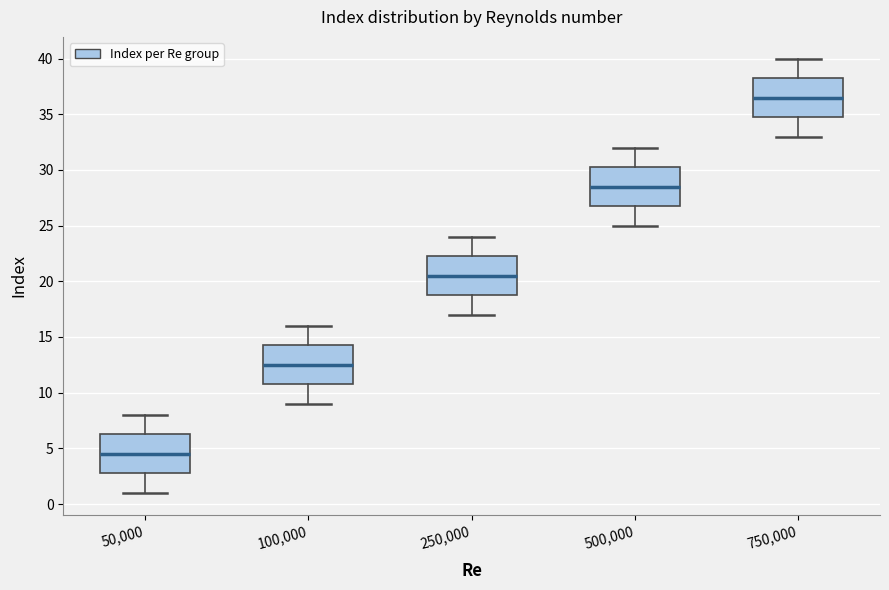

Where is the lower edge of the box at x = 250,000 on the y-axis? The values are not printed on the chart, so give them approximately, as read against the axis.

19.0